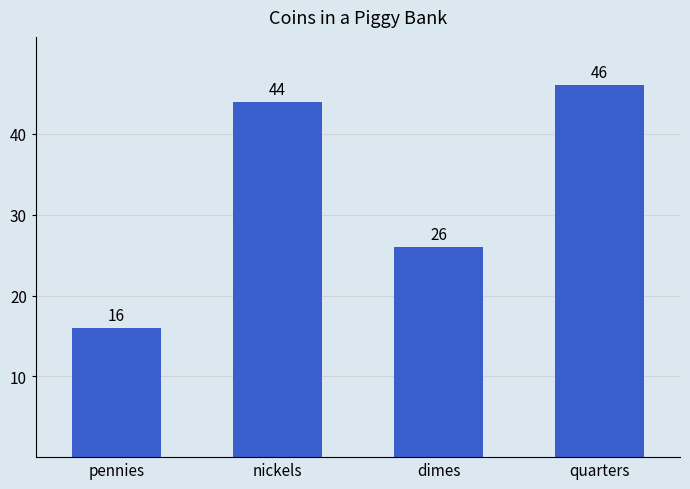

The chart shows a value of 7 at pennies. True or false?

False